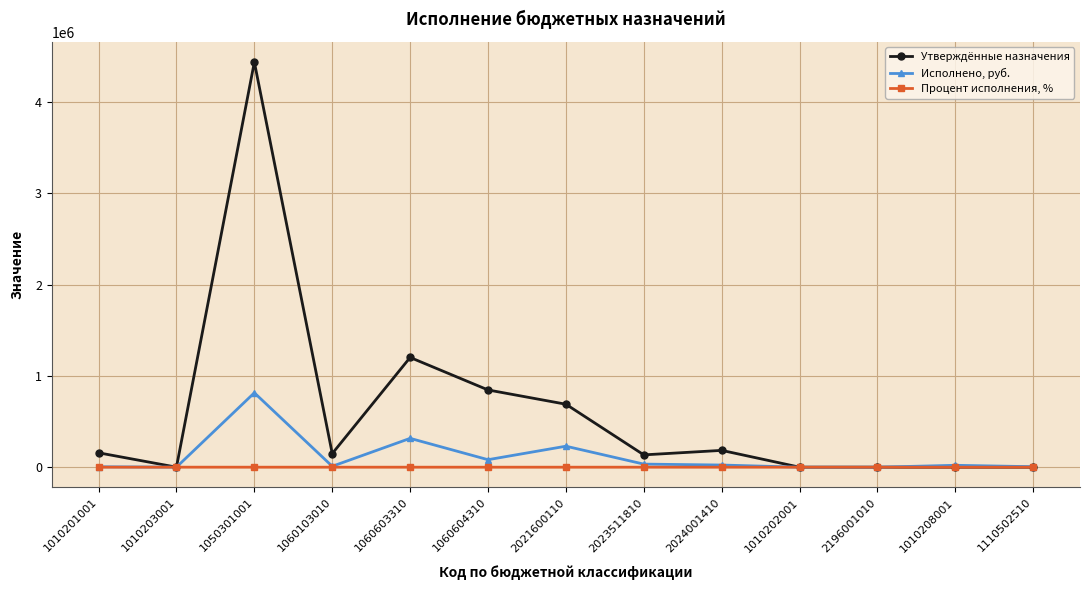

What is the value of the Утверждённые назначения point at the 2nd from the left?

211.0